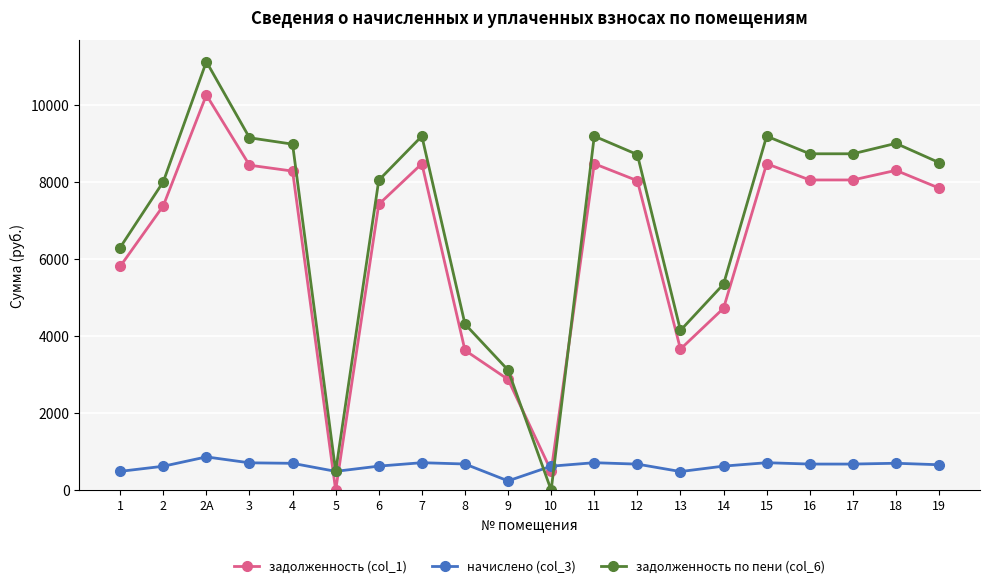

At which label does задолженность (col_1) first exceed 8044?

2А